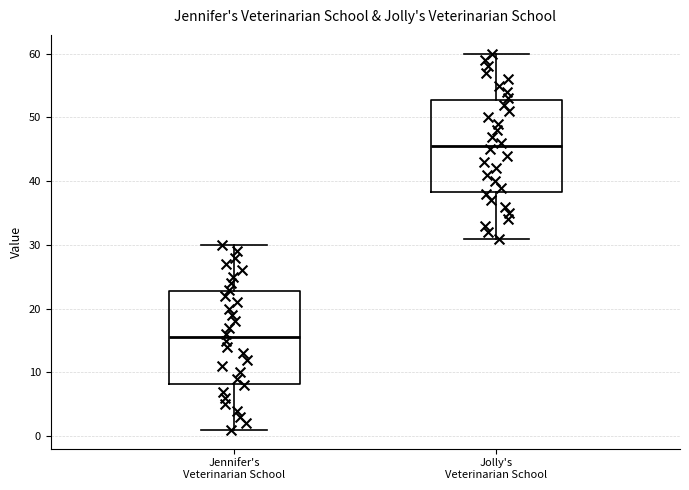

Reading left to right, read every box against the y-axis: the position of its median line, the range the box covers, and the ends of its whiskers. The values are not printed on the chart, so give them approximately, as read against the axis.

Jennifer's Veterinarian School: median 16, box 8 to 23, whiskers 1 to 30
Jolly's Veterinarian School: median 46, box 38 to 53, whiskers 31 to 60